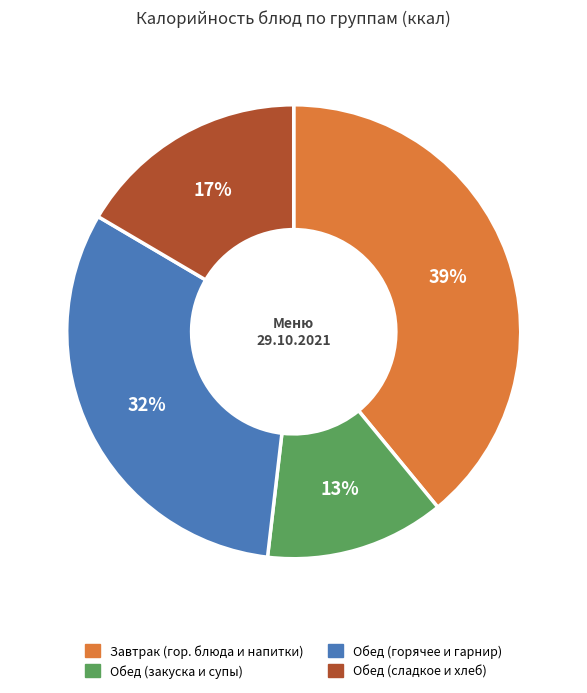

Does any single category account for the majority?

No